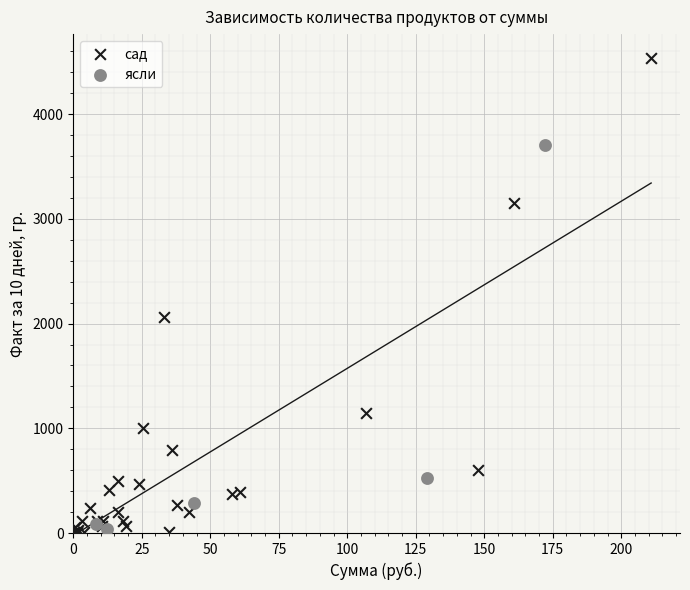

Which series has the largest Y range (max minus min)?

сад